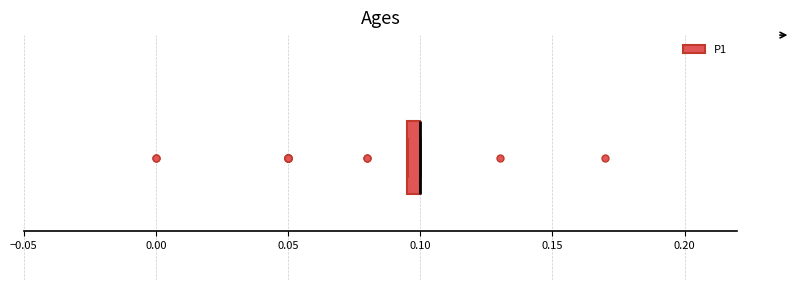

Where is the left edge of the box on the x-axis? The values are not printed on the chart, so give them approximately, as read against the axis.

0.095